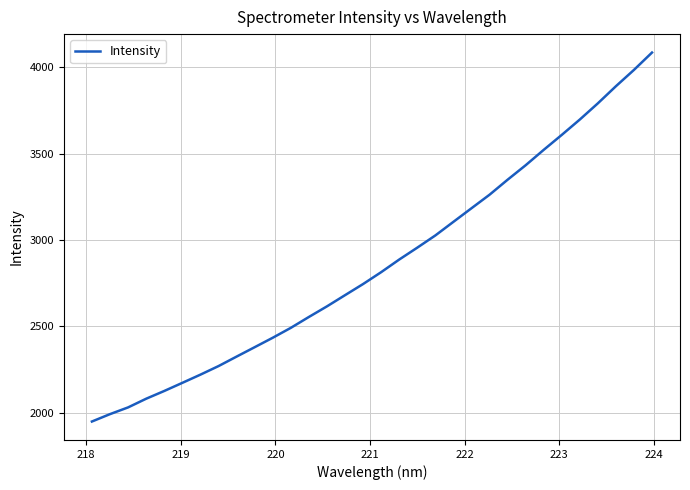

What is the difference between the maximum and minimum values?

2136.0